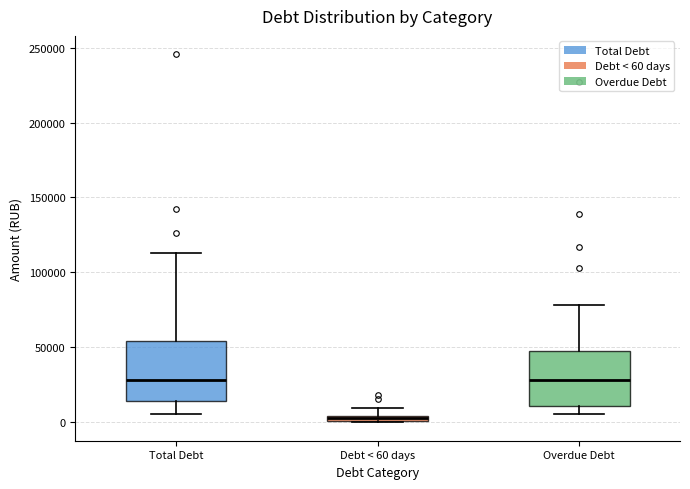

Where does the upper whisker of the box for Total Debt end on the y-axis? The values are not printed on the chart, so give them approximately, as read against the axis.

115000